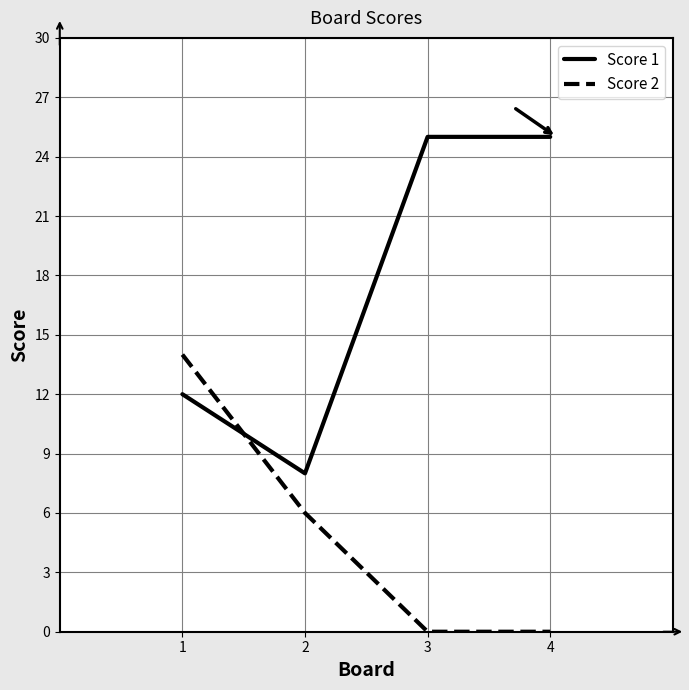

Reading left to right, extract all data points from this chart.

Score 1: 12	8	25	25
Score 2: 14	6	0	0